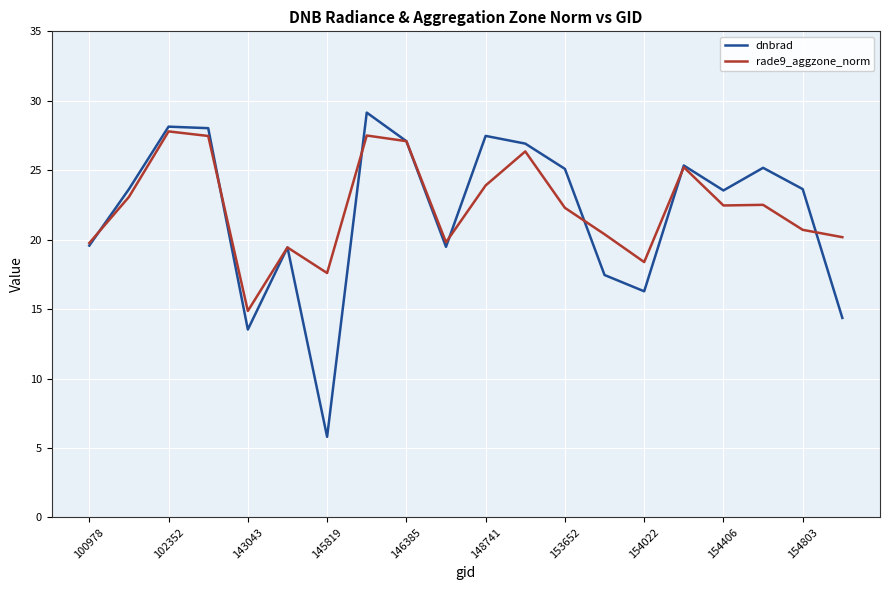

What is the minimum value for rade9_aggzone_norm?

14.9